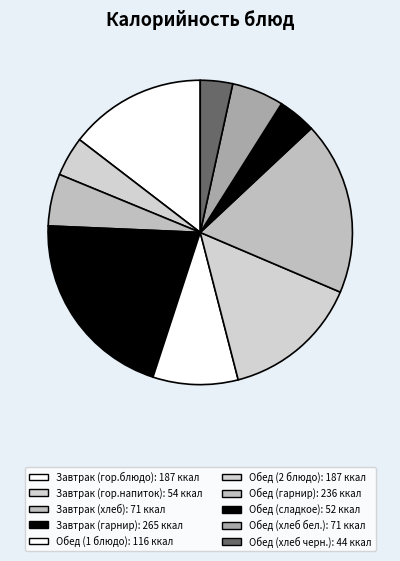

To the nearest percent, what portion does Обед (сладкое) represent?

4%